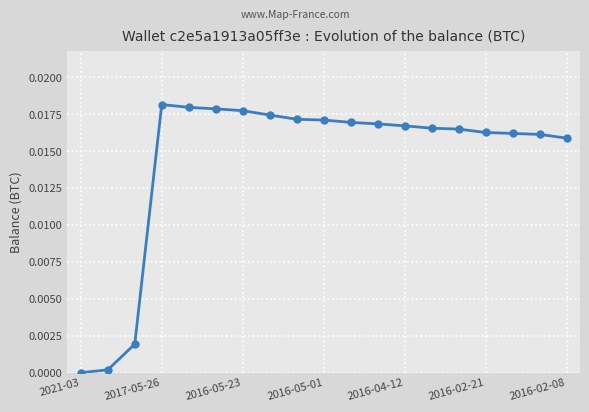

True or false: the data has more than 0 interior local peaks.

True